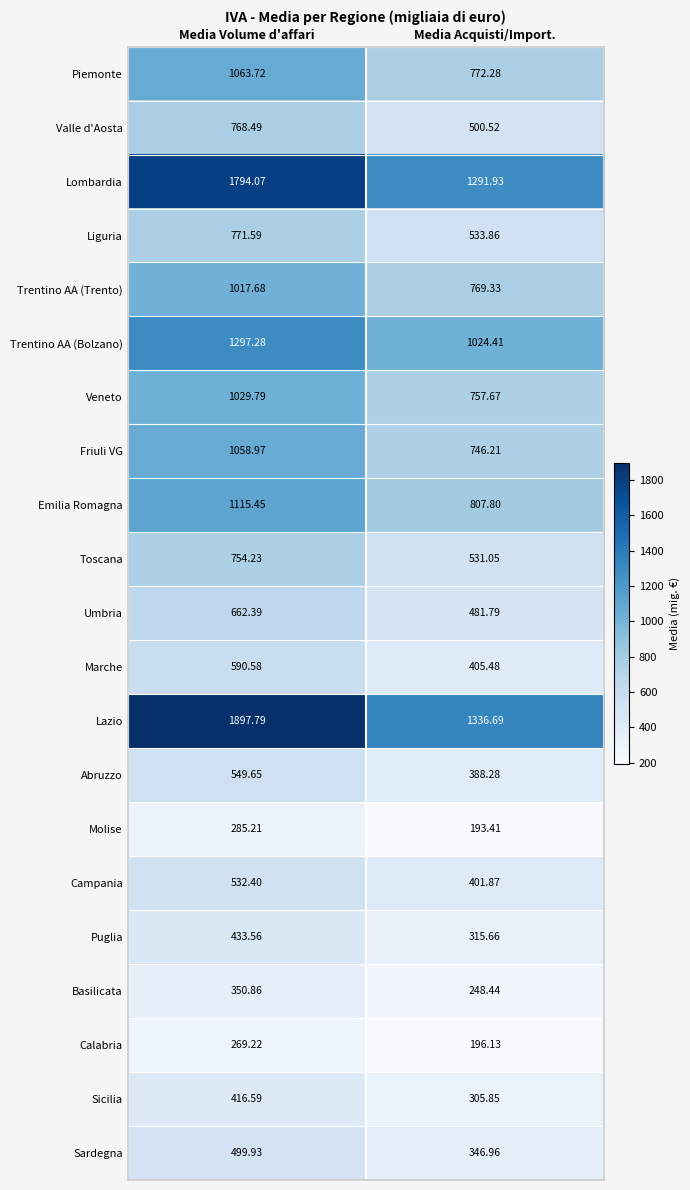

Which series has the largest total across all categories?

Lazio